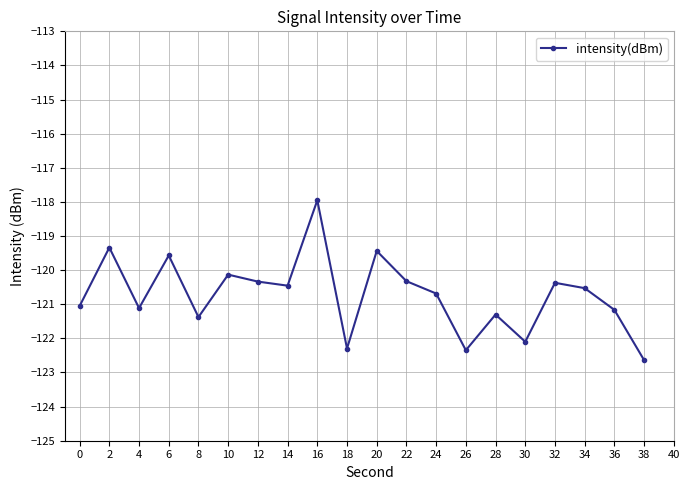

How many lines are shown in the chart?

1